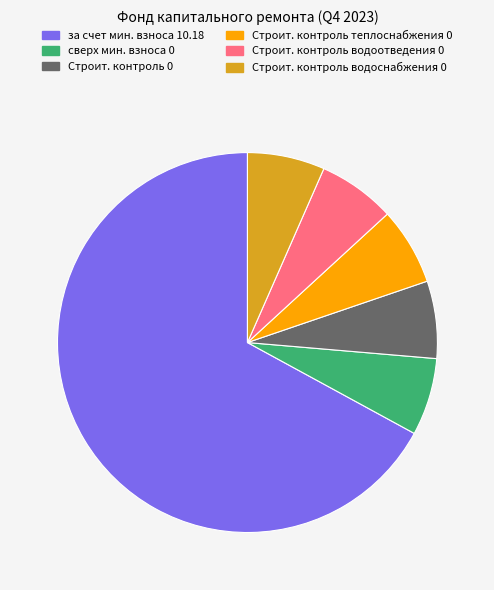

Is there a majority slice in this chart?

Yes